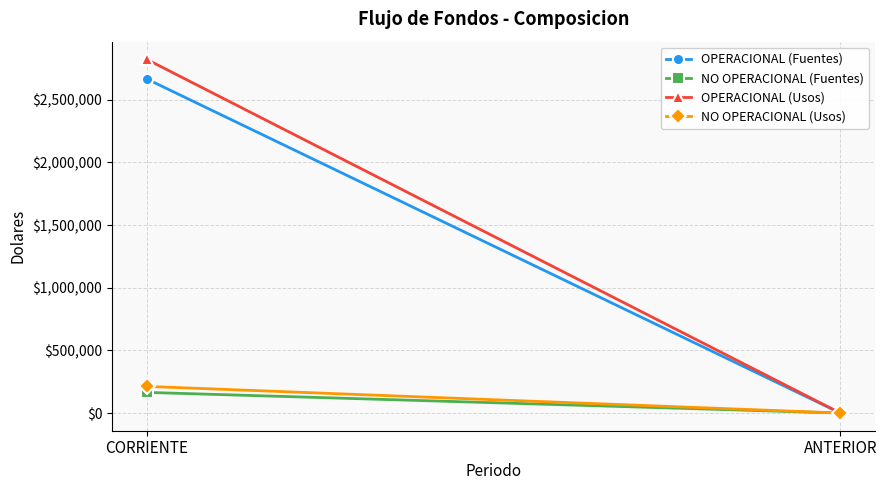

Which series has the largest range (max minus min)?

OPERACIONAL (Usos)